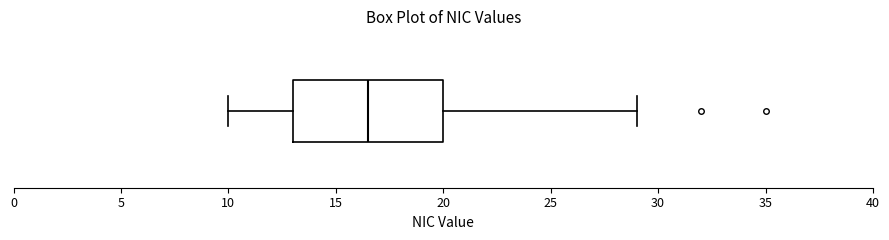

Transcribe this box plot: give where the median line is, the range the box spans, and where the two whiskers end, as read against the x-axis. The values are not printed on the chart, so give them approximately, as read against the axis.

median 16.5, box 13.0 to 20.0, whiskers 10.0 to 29.0